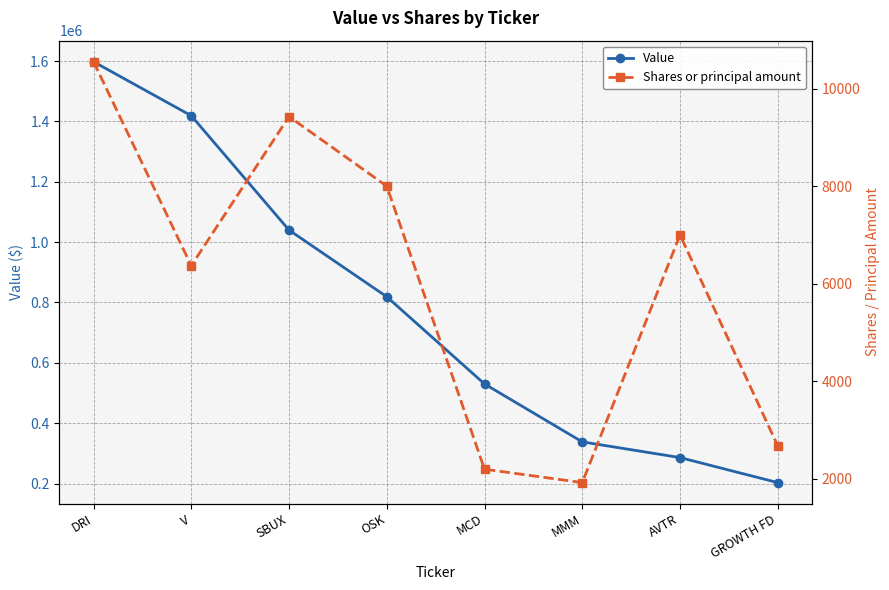

In Shares or principal amount, how many points are higher than both neighbors (excluding endpoints)?

2